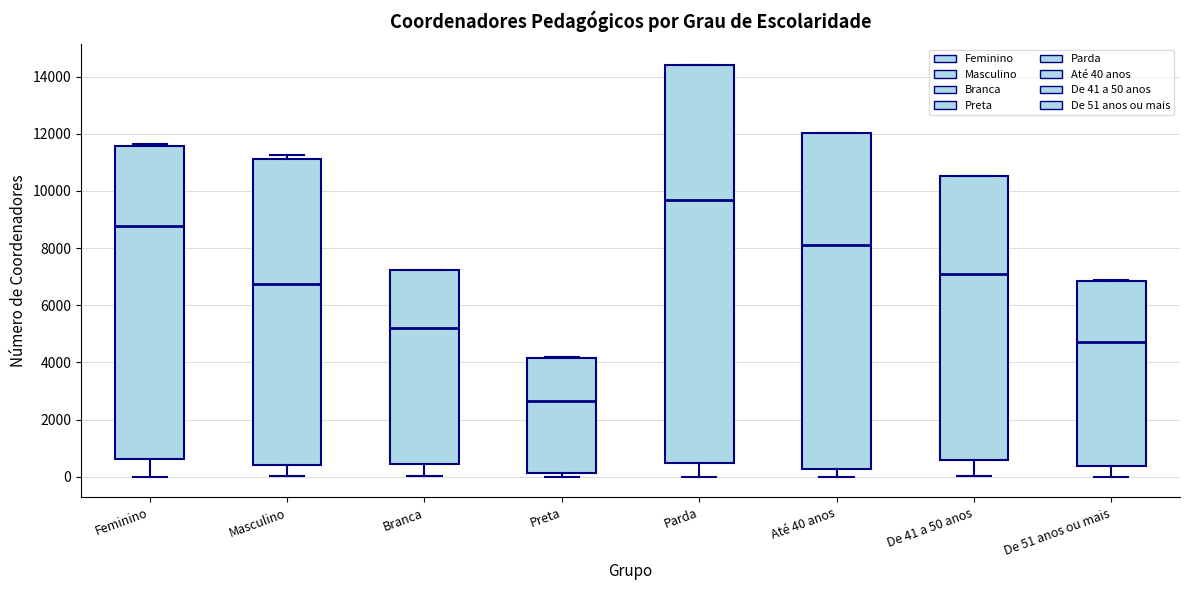

Reading left to right, transcribe this box plot: for each box, give where its median line is, the range the box spans, and where its two whiskers end, as read against the y-axis. The values are not printed on the chart, so give them approximately, as read against the axis.

Feminino: median 8800, box 600 to 11600, whiskers 0 to 11600 (just above the box's upper edge)
Masculino: median 6800, box 400 to 11200, whiskers 0 to 11200 (just above the box's upper edge)
Branca: median 5200, box 400 to 7200, whiskers 0 to 7200
Preta: median 2600, box 200 to 4200, whiskers 0 to 4200
Parda: median 9600, box 400 to 14400, whiskers 0 to 14400
Até 40 anos: median 8000, box 200 to 12000, whiskers 0 to 12000
De 41 a 50 anos: median 7000, box 600 to 10600, whiskers 0 to 10600
De 51 anos ou mais: median 4800, box 400 to 6800, whiskers 0 to 6800